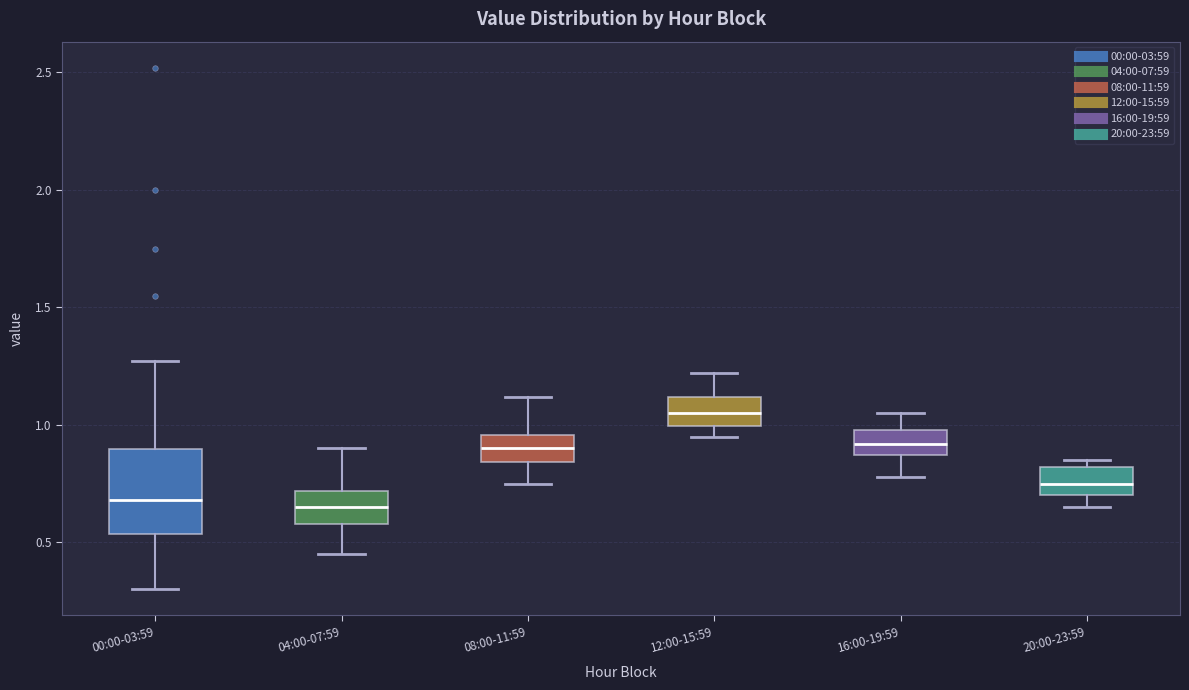

Reading left to right, read every box against the y-axis: the position of its median line, the range the box covers, and the ends of its whiskers. The values are not printed on the chart, so give them approximately, as read against the axis.

00:00-03:59: median 0.70, box 0.55 to 0.90, whiskers 0.30 to 1.25
04:00-07:59: median 0.65, box 0.60 to 0.70, whiskers 0.45 to 0.90
08:00-11:59: median 0.90, box 0.85 to 0.95, whiskers 0.75 to 1.10
12:00-15:59: median 1.05, box 1.00 to 1.10, whiskers 0.95 to 1.20
16:00-19:59: median 0.90, box 0.85 to 1.00, whiskers 0.80 to 1.05
20:00-23:59: median 0.75, box 0.70 to 0.80, whiskers 0.65 to 0.85